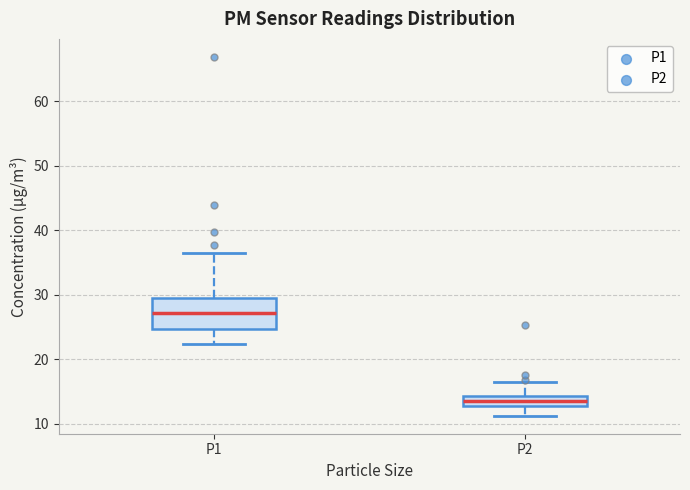

Where does the lower whisker of the box for P2 end on the y-axis? The values are not printed on the chart, so give them approximately, as read against the axis.

11